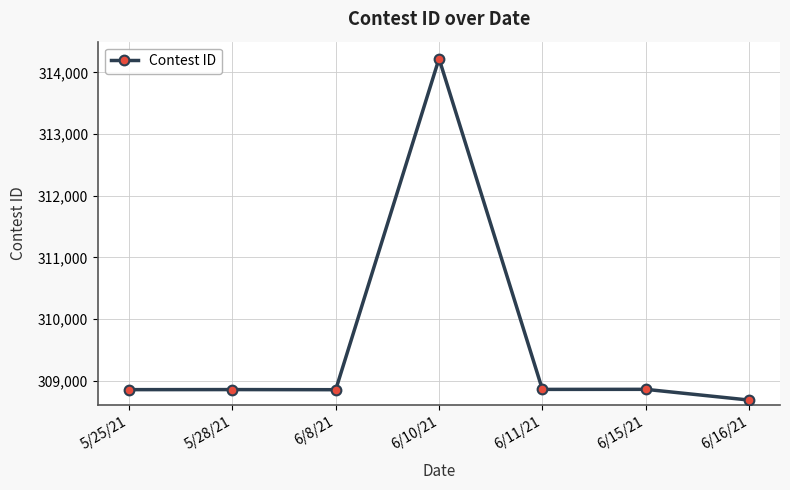

Which label corresponds to the smallest value in the chart?

6/16/21